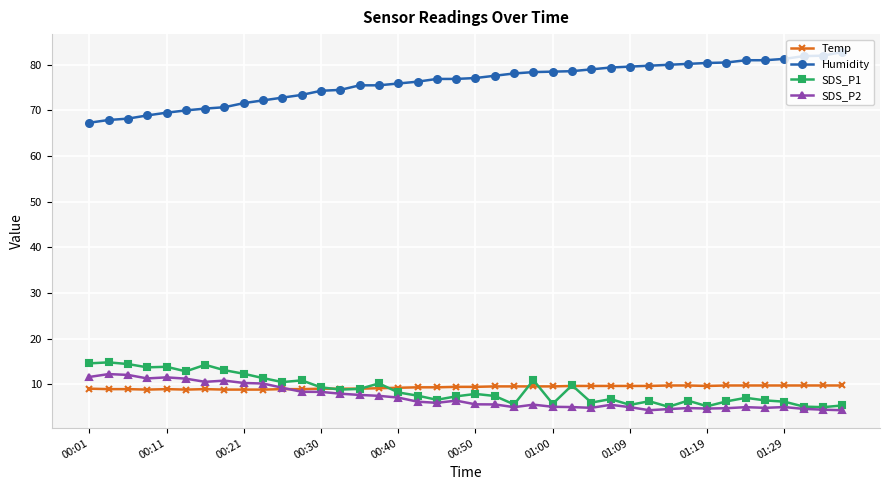

What are all the series names shown in the legend?

Temp, Humidity, SDS_P1, SDS_P2